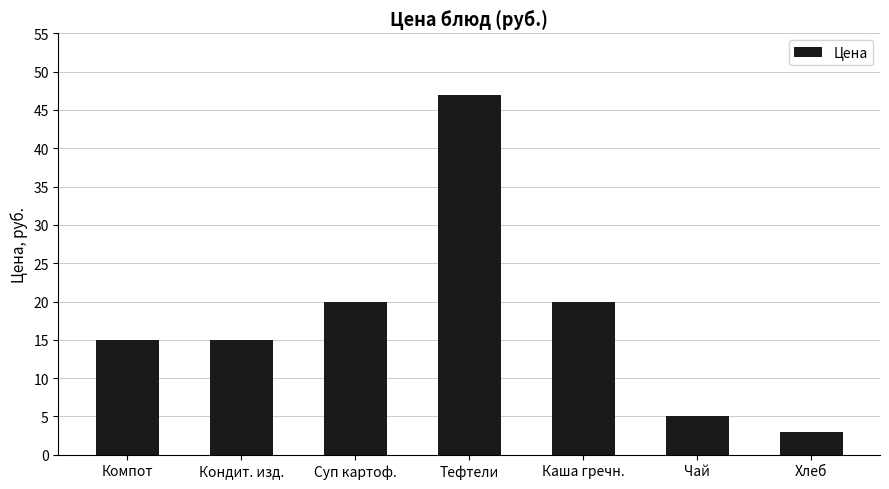

Read the value at Кондит. изд., to the nearest 5.

15